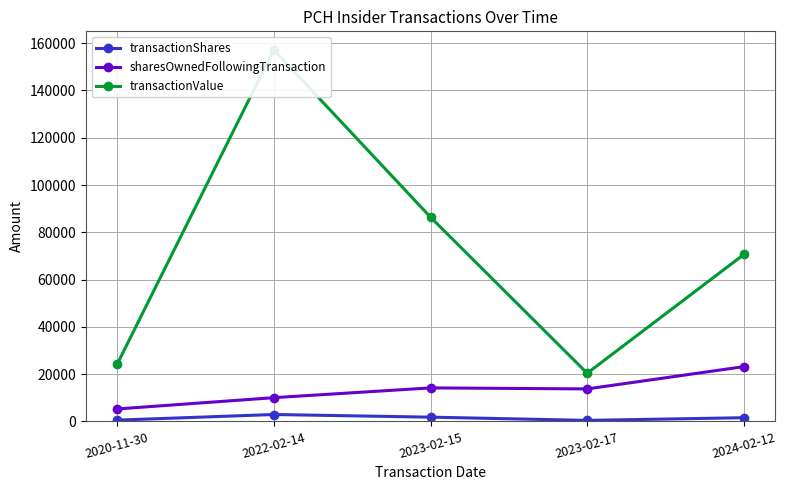

What value does the transactionValue series have at 2023-02-17?

20386